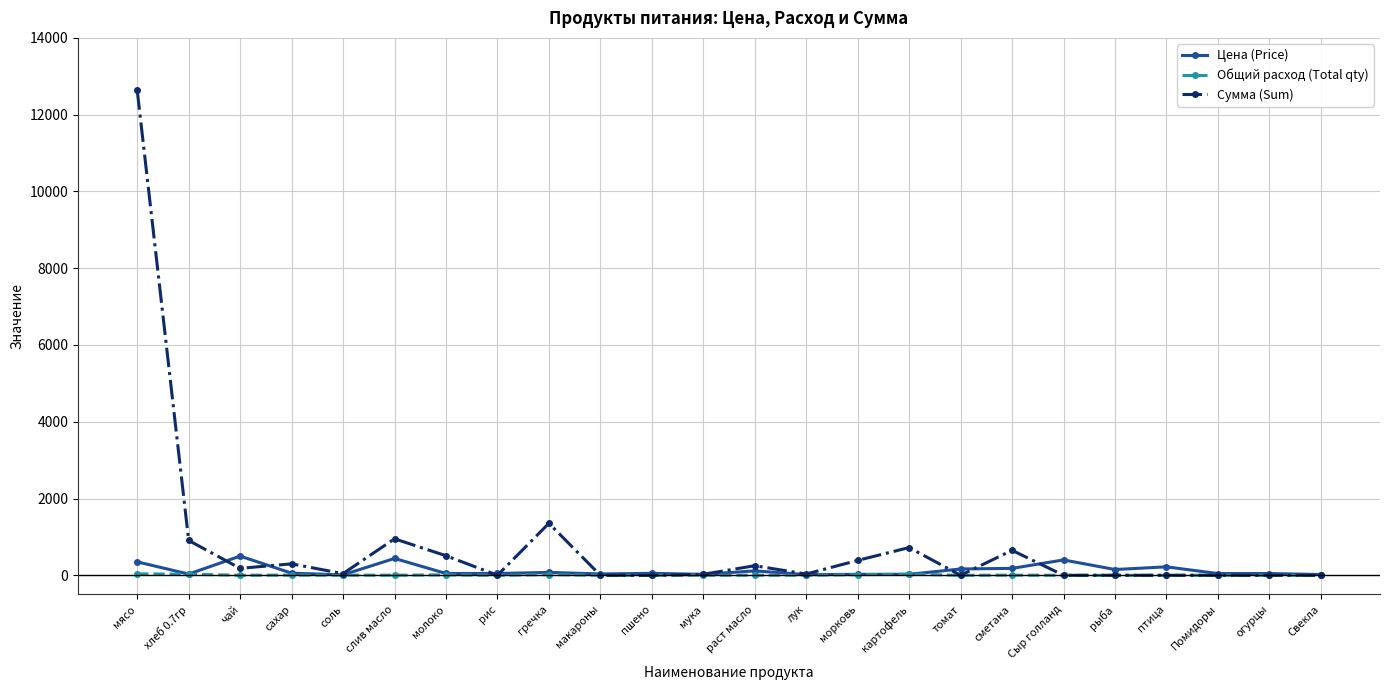

Is the value of Общий расход (Total qty) at огурцы greater than the value of Цена (Price) at рыба?

No